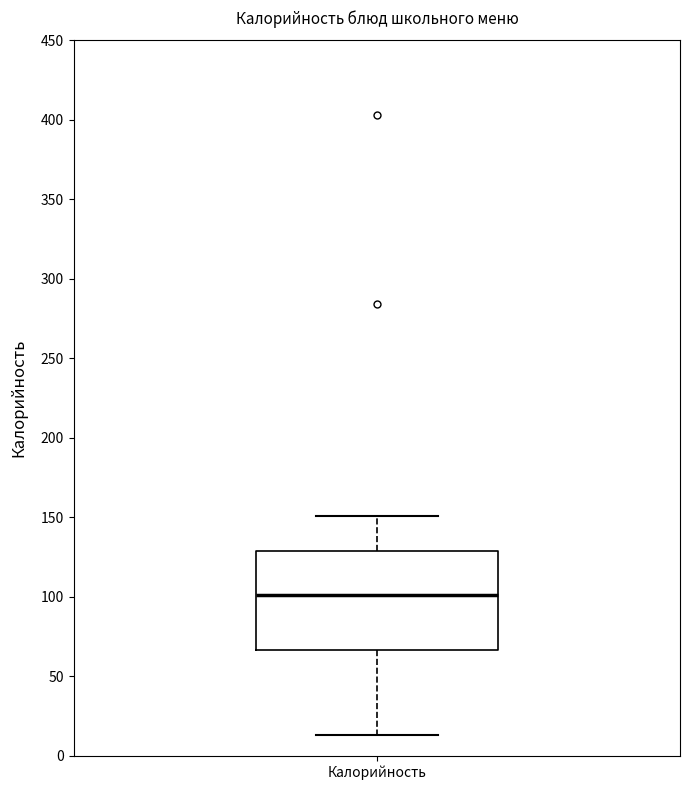

Read this box plot against the y-axis: the position of the median line, the range covered by the box, and the ends of both whiskers. The values are not printed on the chart, so give them approximately, as read against the axis.

median 100, box 65 to 130, whiskers 15 to 150